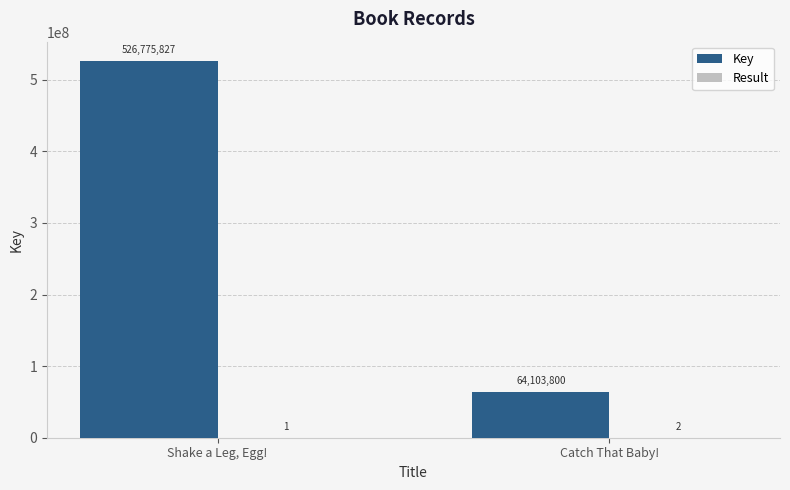

Between Shake a Leg, Egg! and Catch That Baby!, which series saw the biggest shift?

Key